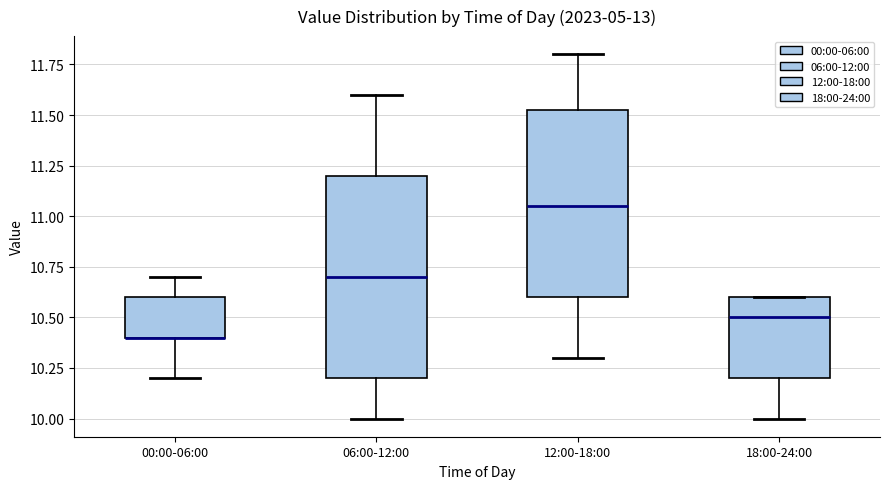

Comparing the boxes themselves (not the whiskers), which one is the tallest?

06:00-12:00